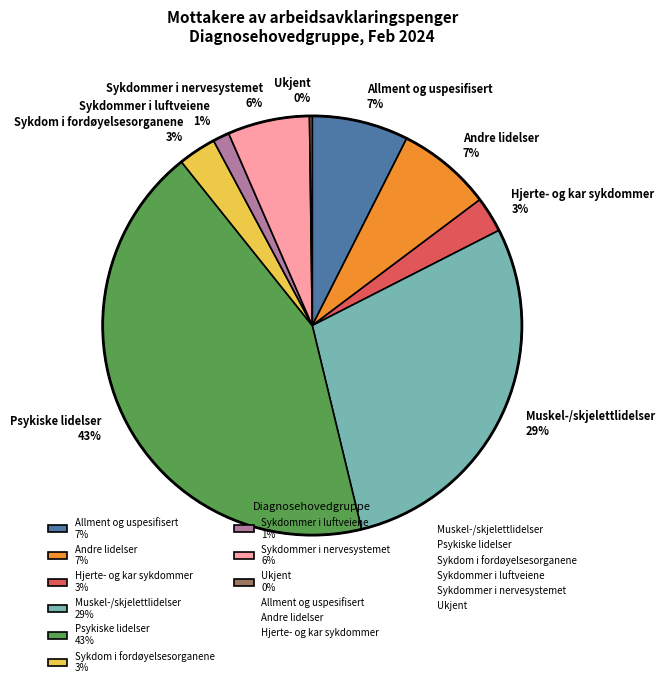

Is it true that Hjerte- og kar sykdommer 3% is 13% of the pie?

False